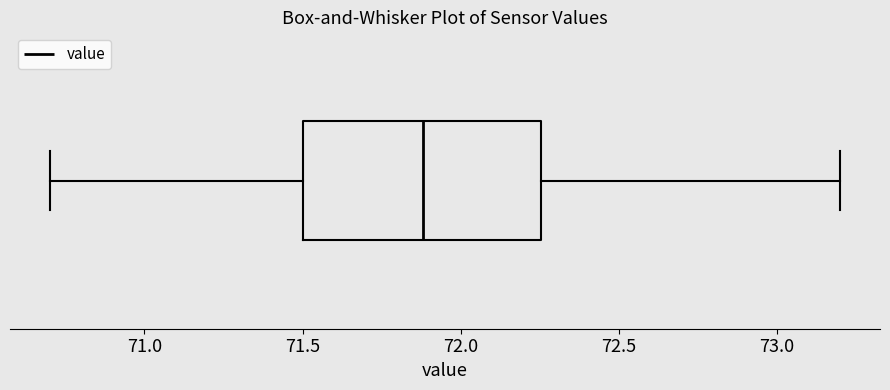

Where is the left edge of the box on the x-axis? The values are not printed on the chart, so give them approximately, as read against the axis.

71.50